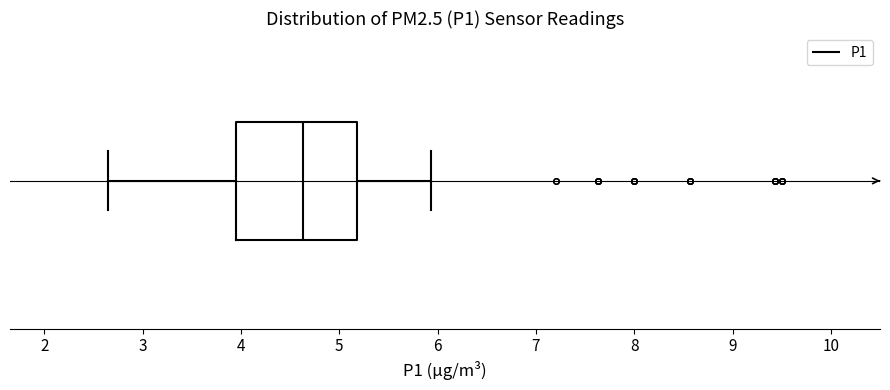

Read this box plot against the x-axis: the position of the median line, the range covered by the box, and the ends of both whiskers. The values are not printed on the chart, so give them approximately, as read against the axis.

median 4.6, box 4.0 to 5.2, whiskers 2.7 to 5.9